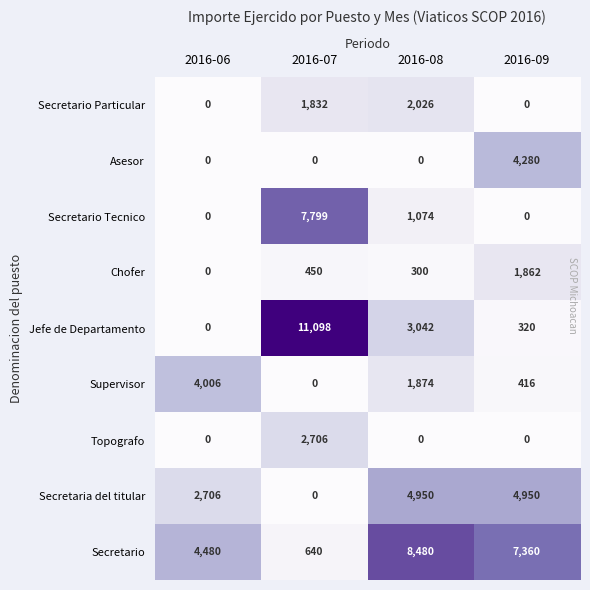

List the series in order of their peak value, highest first.

Jefe de Departamento, Secretario, Secretario Tecnico, Secretaria del titular, Asesor, Supervisor, Topografo, Secretario Particular, Chofer